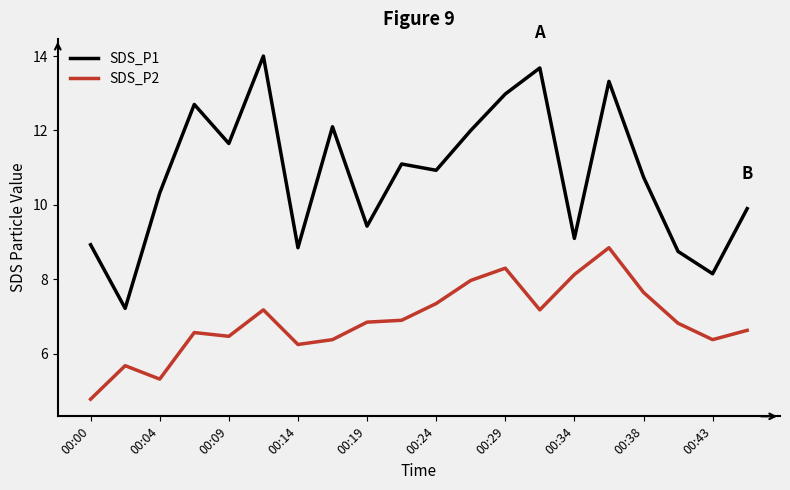

List the series in order of their overall mean, highest first.

SDS_P1, SDS_P2